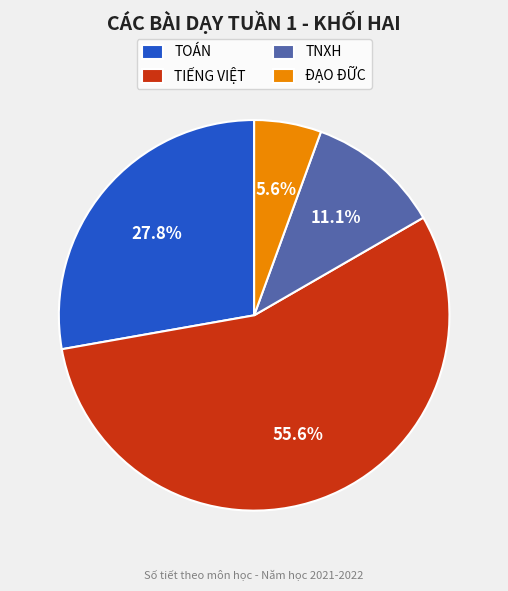

What is the smallest slice in the pie chart?

ĐẠO ĐỮC